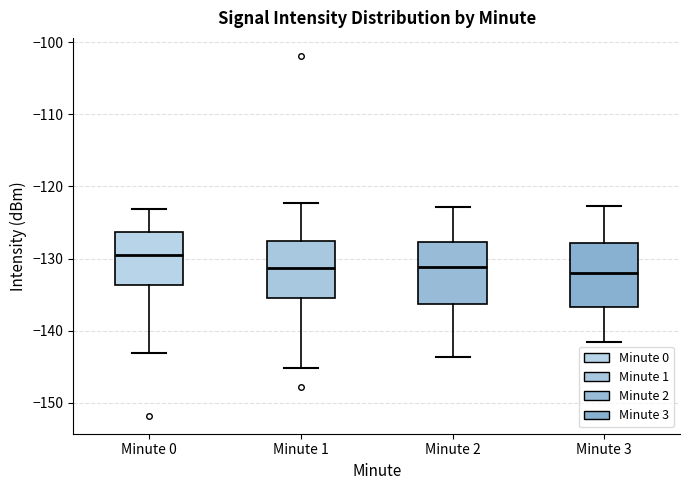

Where does the upper whisker of the box for Minute 3 end on the y-axis? The values are not printed on the chart, so give them approximately, as read against the axis.

-123